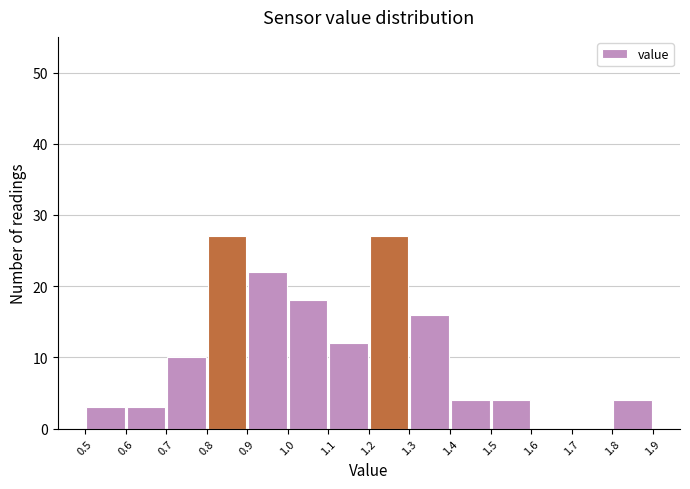

Reading left to right, list every bar in this chart as the range it spans on the x-axis followed by its height. The values are not printed on the chart, so give them approximately, as read against the axis.

0.5 to 0.6: 3
0.6 to 0.7: 3
0.7 to 0.8: 10
0.8 to 0.9: 27
0.9 to 1.0: 22
1.0 to 1.1: 18
1.1 to 1.2: 12
1.2 to 1.3: 27
1.3 to 1.4: 16
1.4 to 1.5: 4
1.5 to 1.6: 4
1.6 to 1.7: 0
1.7 to 1.8: 0
1.8 to 1.9: 4